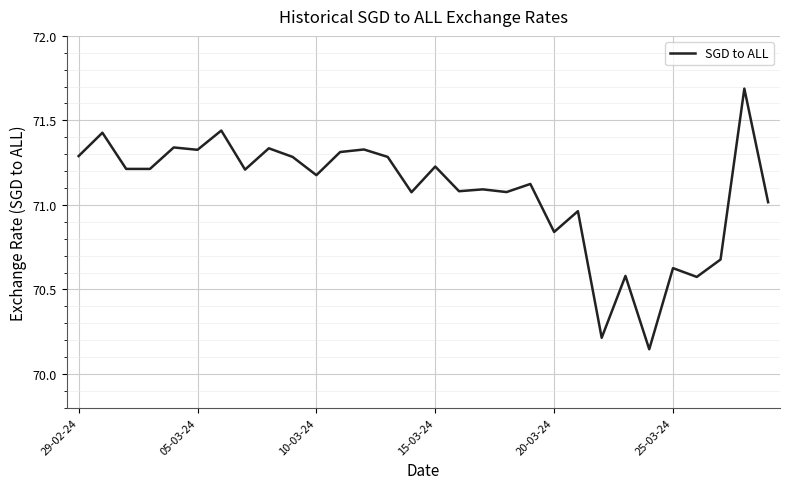

What is the difference between the maximum and minimum values?

1.5